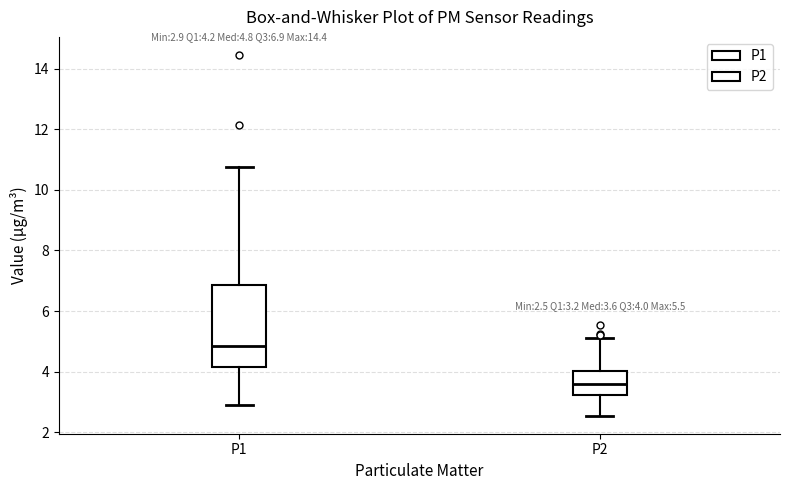

Which box's median line is the lowest?

P2